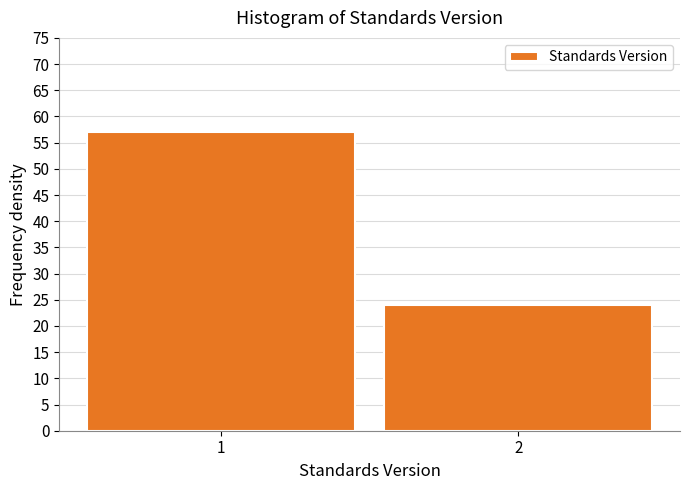

Reading left to right, list all the values displayed in this chart.

57	24